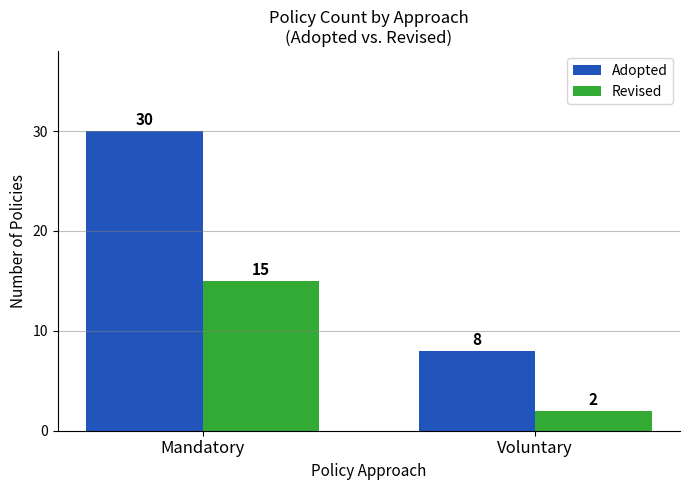

What is the sum of all Revised values?

17